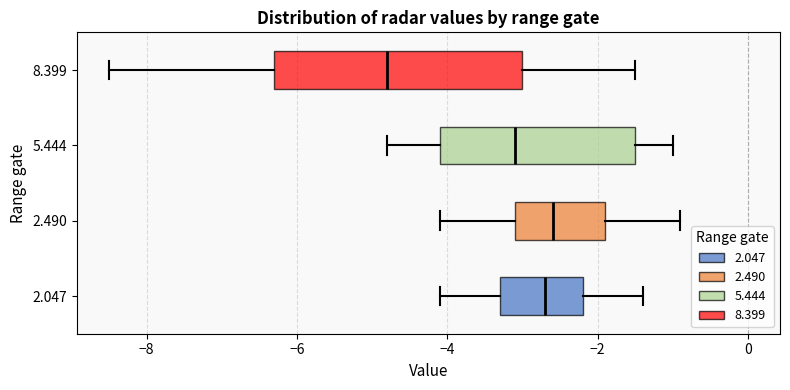

Reading bottom to top, transcribe this box plot: for each box, give where its median line is, the range the box spans, and where its two whiskers end, as read against the x-axis. The values are not printed on the chart, so give them approximately, as read against the axis.

2.047: median -2.6, box -3.2 to -2.2, whiskers -4.0 to -1.4
2.490: median -2.6, box -3.0 to -1.8, whiskers -4.0 to -0.8
5.444: median -3.0, box -4.0 to -1.4, whiskers -4.8 to -1.0
8.399: median -4.8, box -6.2 to -3.0, whiskers -8.4 to -1.4